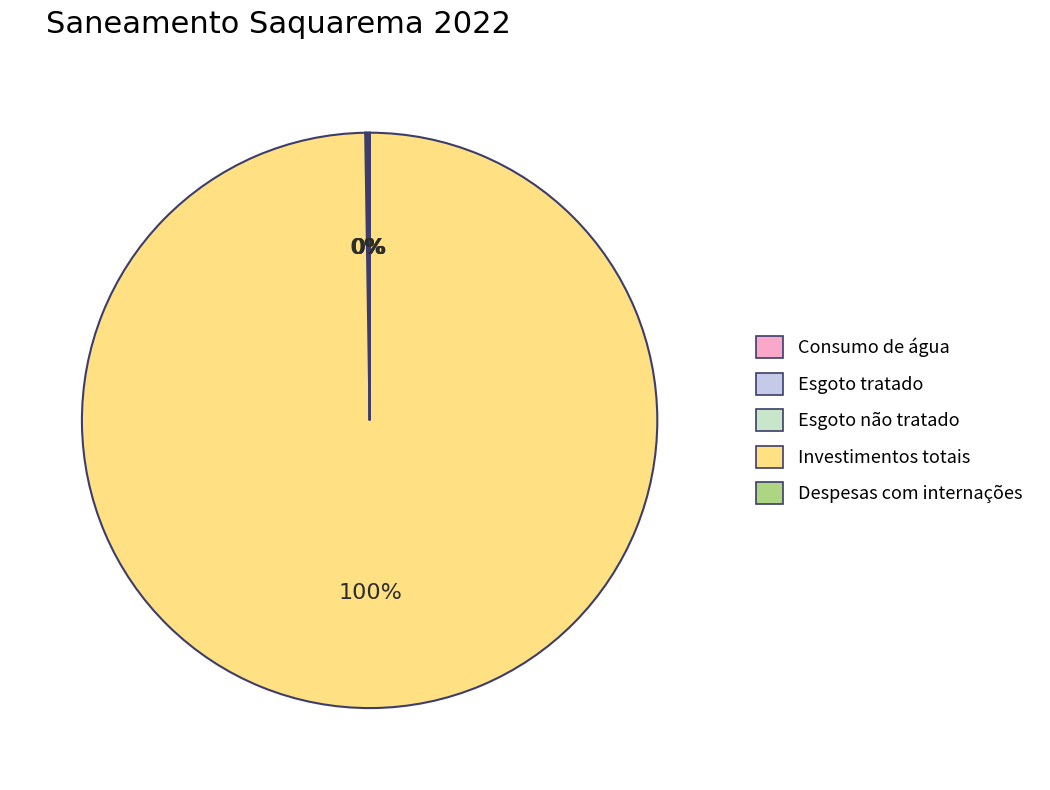

The Investimentos totais slice represents 100% of the pie. True or false?

True